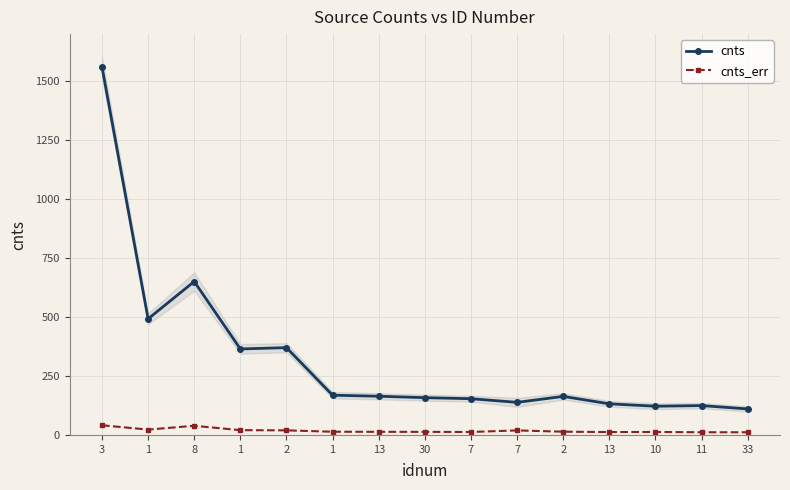

Rank the series at 1 from lowest to highest value.

cnts_err, cnts